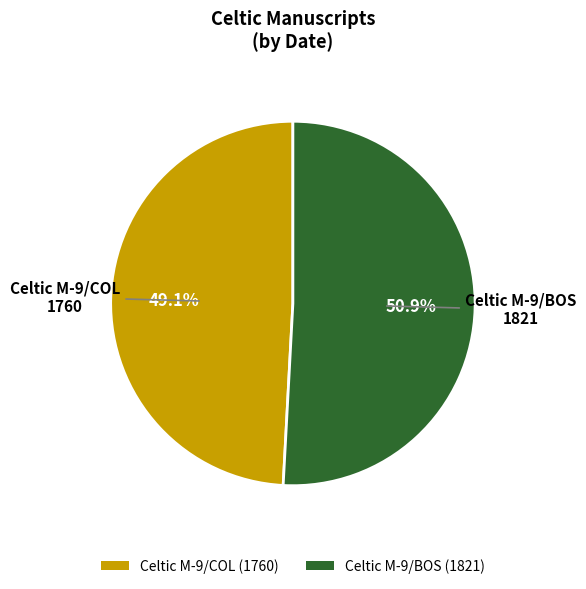

What is the majority slice?

Celtic M-9/BOS